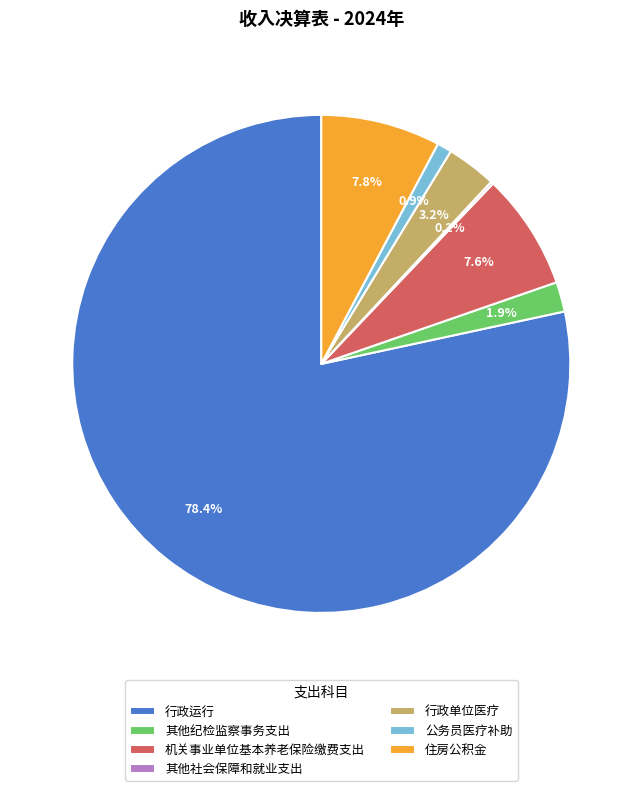

Do 其他纪检监察事务支出 and 机关事业单位基本养老保险缴费支出 together represent more than half of the pie?

No